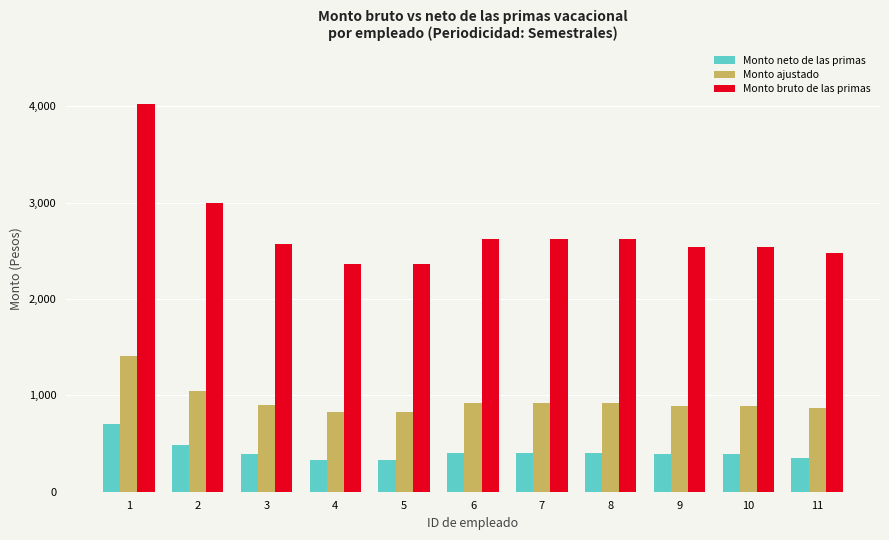

What are all the series names shown in the legend?

Monto neto de las primas, Monto ajustado, Monto bruto de las primas